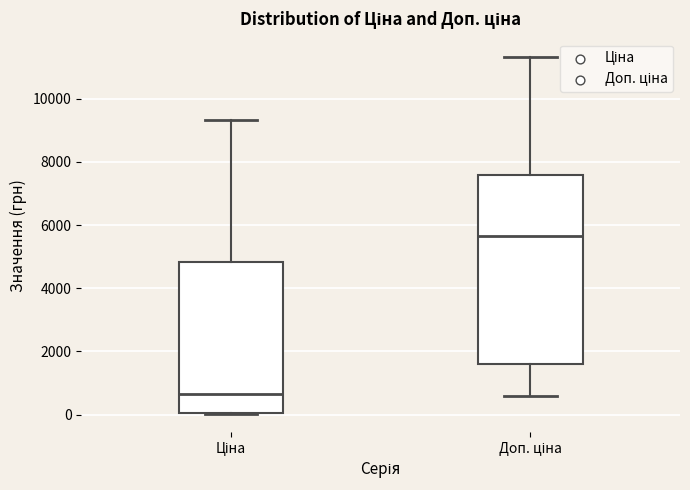

Reading left to right, read every box against the y-axis: the position of its median line, the range the box covers, and the ends of its whiskers. The values are not printed on the chart, so give them approximately, as read against the axis.

Ціна: median 600, box 0 to 4800, whiskers 0 to 9400
Доп. ціна: median 5600, box 1600 to 7600, whiskers 600 to 11400